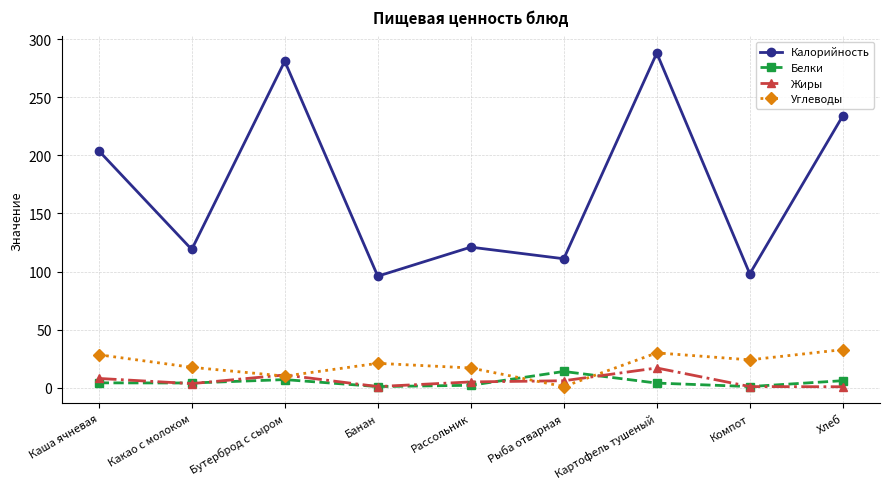

At which label does Калорийность reach its peak?

Картофель тушеный